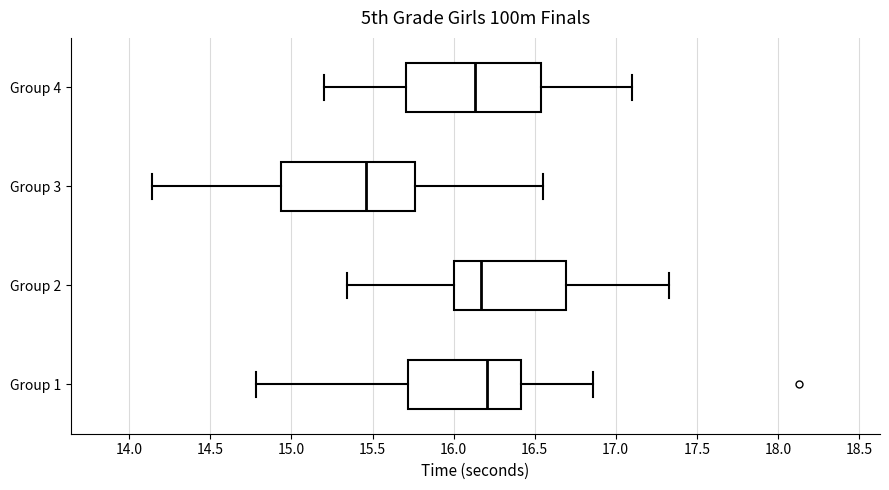

Where does the median line of the box for Group 4 sit on the x-axis? The values are not printed on the chart, so give them approximately, as read against the axis.

16.15